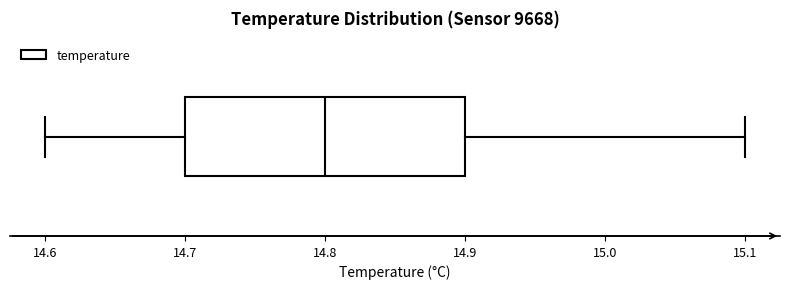

Where is the left edge of the box on the x-axis? The values are not printed on the chart, so give them approximately, as read against the axis.

14.7